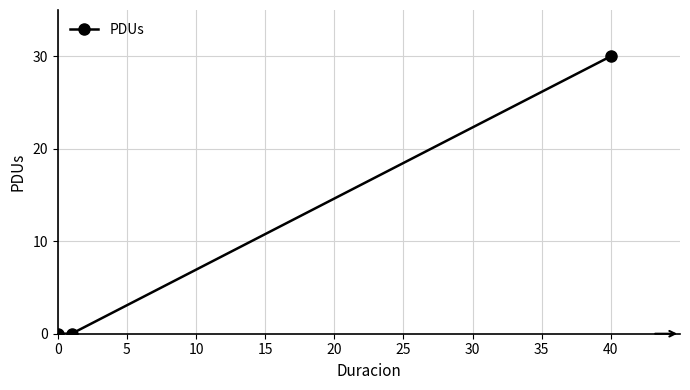

What is the average value?

10